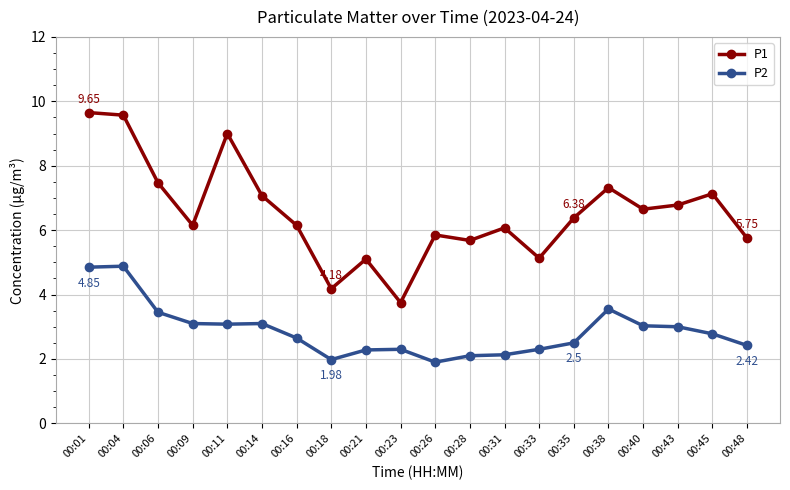

The P1 series shows 5.8 at 00:26. True or false?

True